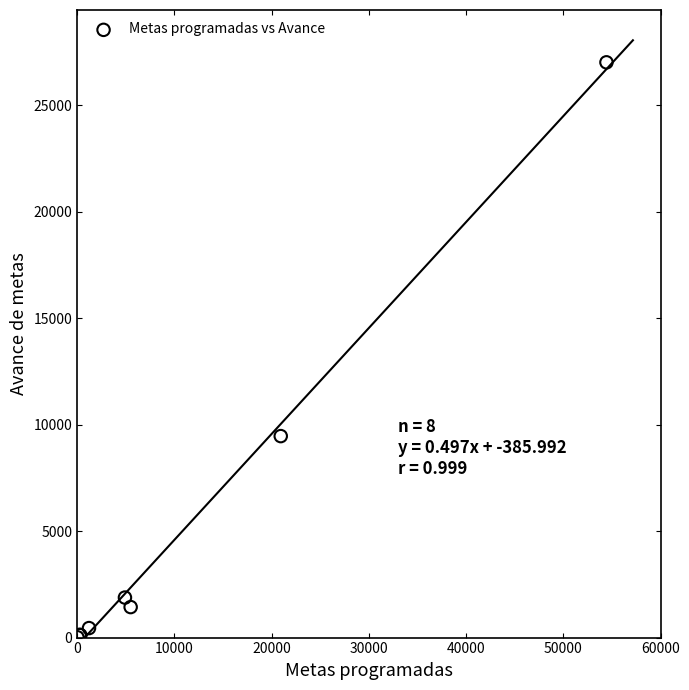

What Y value in the scatter plot is closest to 13509?

9459